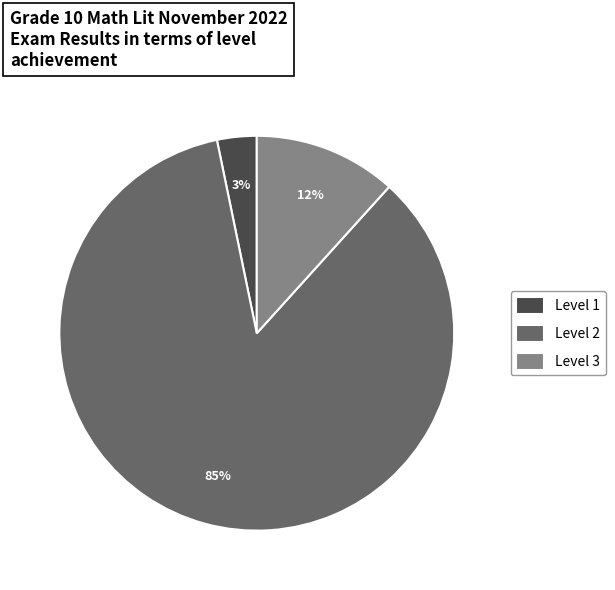

The Level 3 slice represents 1% of the pie. True or false?

False